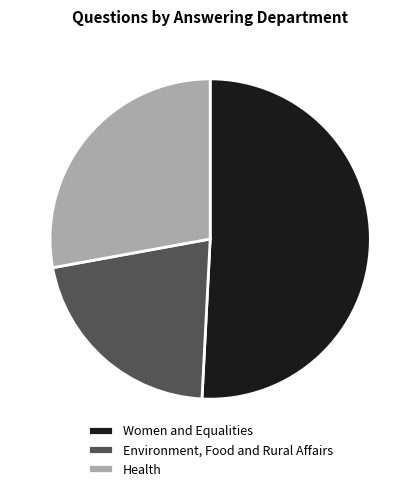

Does Environment, Food and Rural Affairs represent more than half of the total?

No